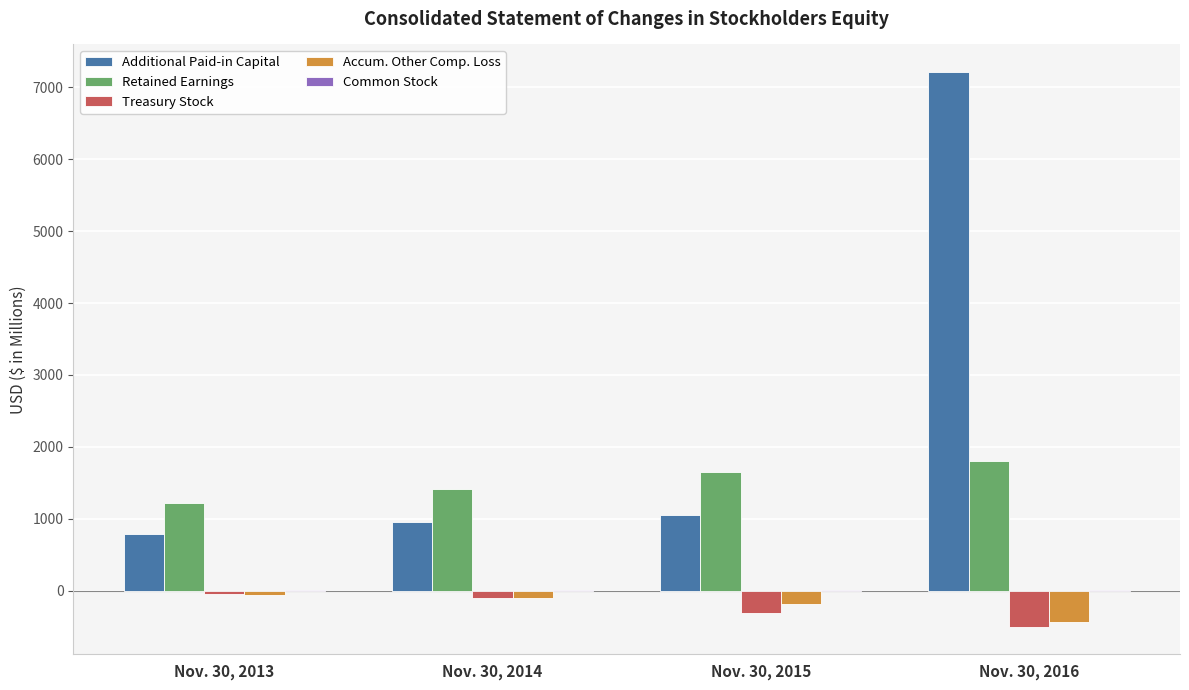

Which label corresponds to the largest value in the chart?

Nov. 30, 2016